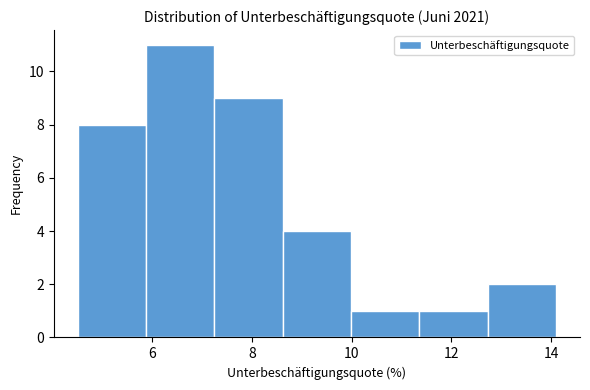

Reading left to right, list every bar in this chart as the range it spans on the x-axis followed by its height. Neither the bar edges nor the heights are printed on the chart, so give them approximately, as read against the axes.

4.6 to 5.8: 8
5.8 to 7.2: 11
7.2 to 8.6: 9
8.6 to 10.0: 4
10.0 to 11.4: 1
11.4 to 12.8: 1
12.8 to 14.2: 2